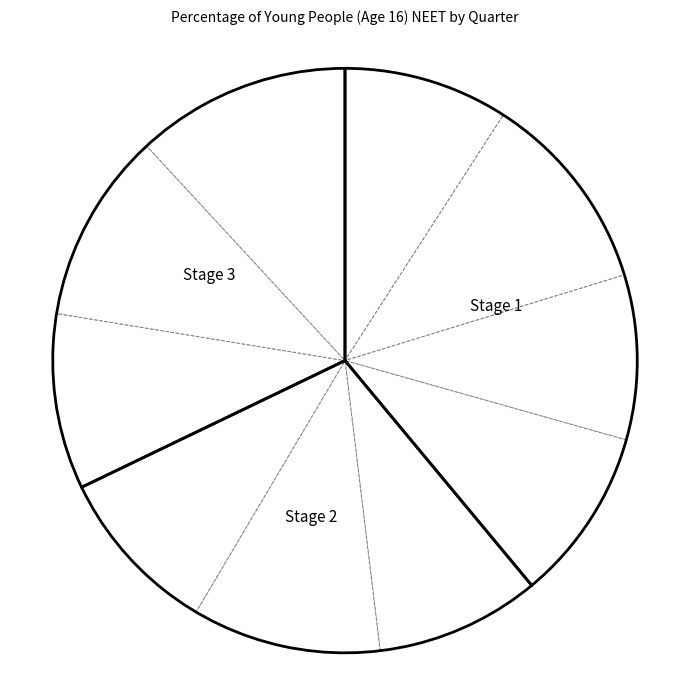

What percentage is the Q1 2002 slice, to the nearest percent?

10%